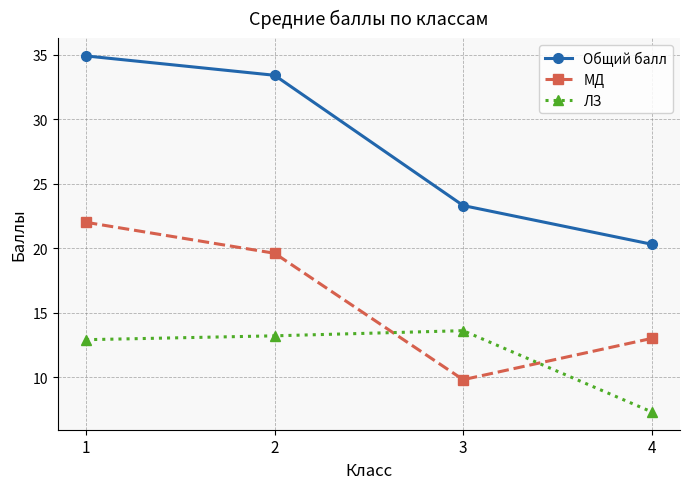

The Общий балл series shows 49.3 at 2. True or false?

False